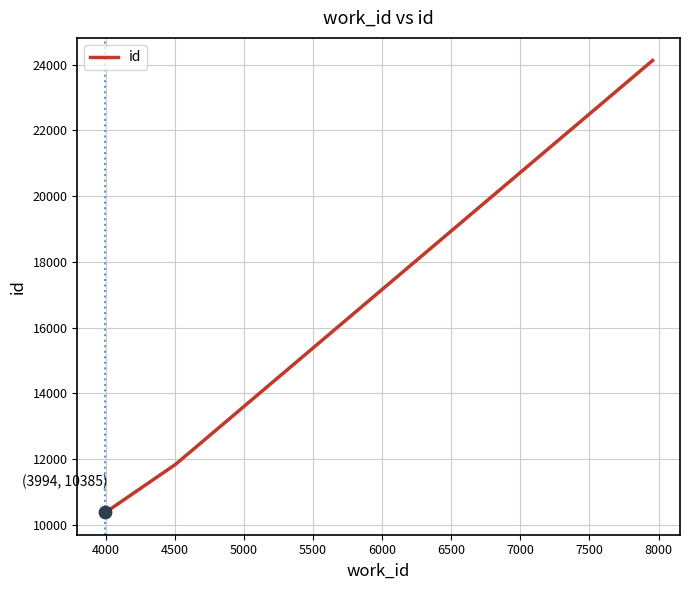

True or false: there are more than 2 points higher than both neighbors.

False